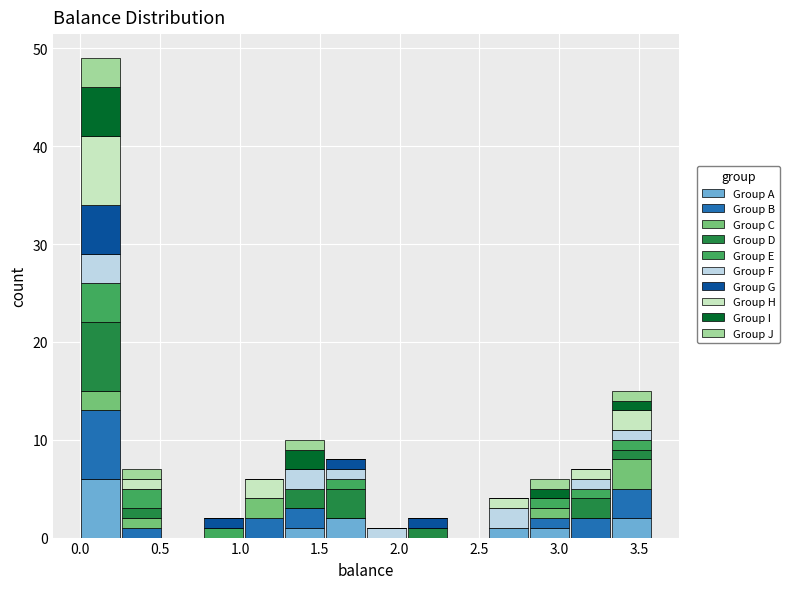

Reading left to right, list every stacked bar in this chart as the range it spans on the x-axis followed by its total height. Neither the bar edges nor the heights are printed on the chart, so give them approximately, as read against the axes.

0.00 to 0.25: 49
0.25 to 0.50: 7
0.50 to 0.75: 0
0.75 to 1.00: 2
1.00 to 1.30: 6
1.30 to 1.55: 10
1.55 to 1.80: 8
1.80 to 2.05: 1
2.05 to 2.30: 2
2.30 to 2.55: 0
2.55 to 2.80: 4
2.80 to 3.05: 6
3.05 to 3.30: 7
3.30 to 3.60: 15